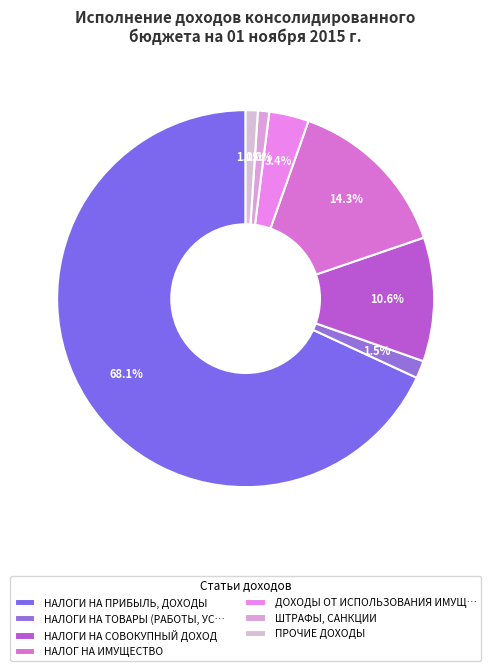

Which category has the biggest portion of the pie?

НАЛОГИ НА ПРИБЫЛЬ, ДОХОДЫ